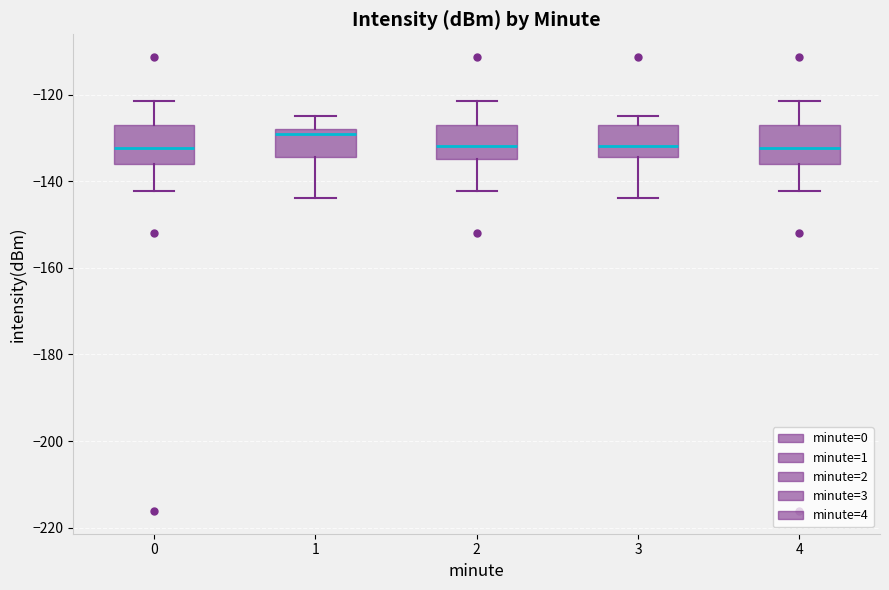

Where is the upper edge of the box at x = 0 on the y-axis? The values are not printed on the chart, so give them approximately, as read against the axis.

-128